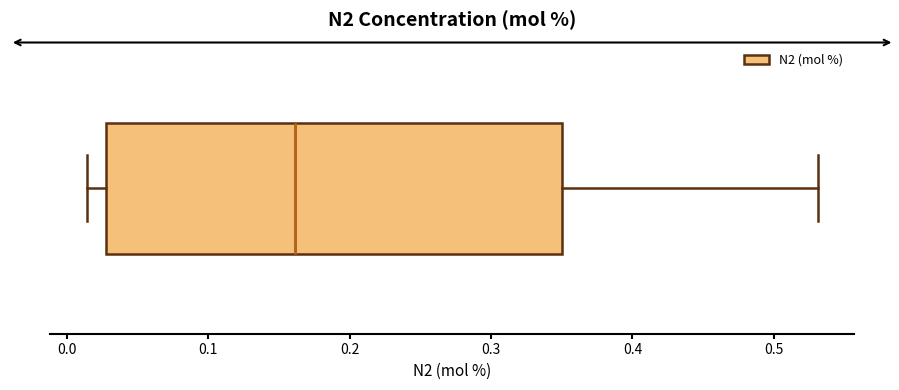

Read this box plot against the x-axis: the position of the median line, the range covered by the box, and the ends of both whiskers. The values are not printed on the chart, so give them approximately, as read against the axis.

median 0.16, box 0.03 to 0.35, whiskers 0.01 to 0.53